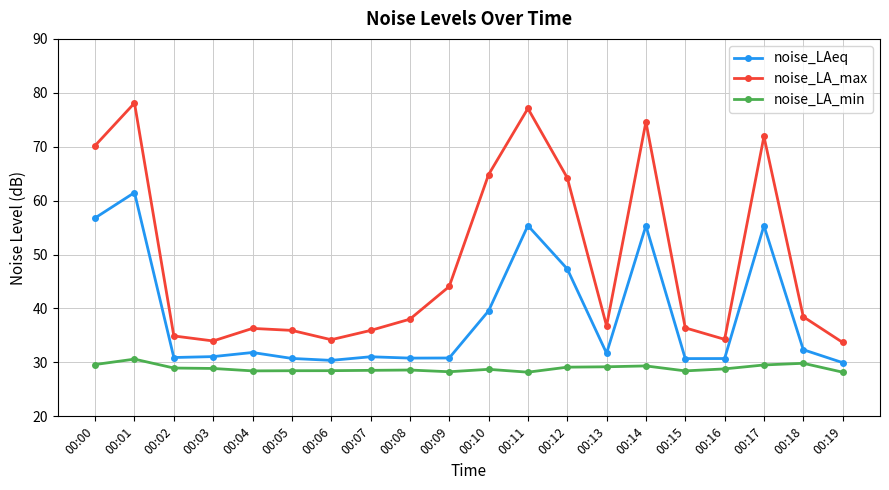

True or false: noise_LA_min and noise_LA_max cross at least once.

False